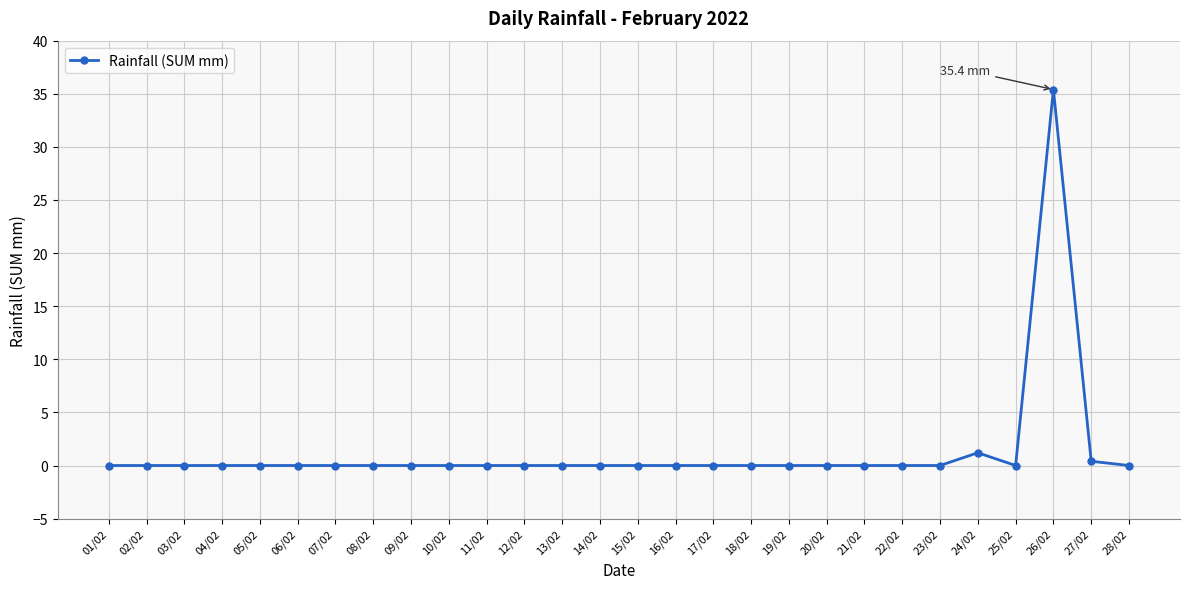

Is this an area chart (filled region under the line)?

No